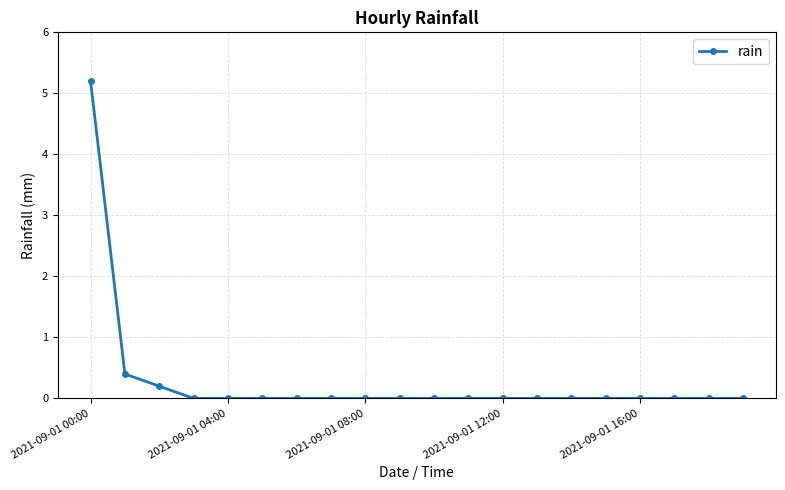

What is the greatest value displayed?

5.2